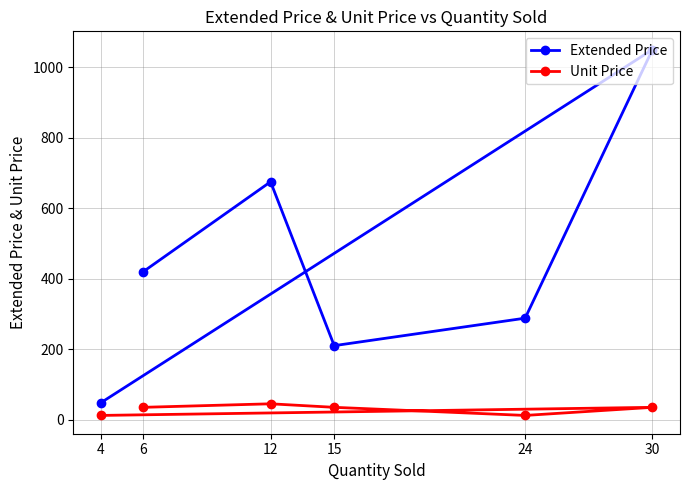

Which series has the widest spread of values?

Extended Price